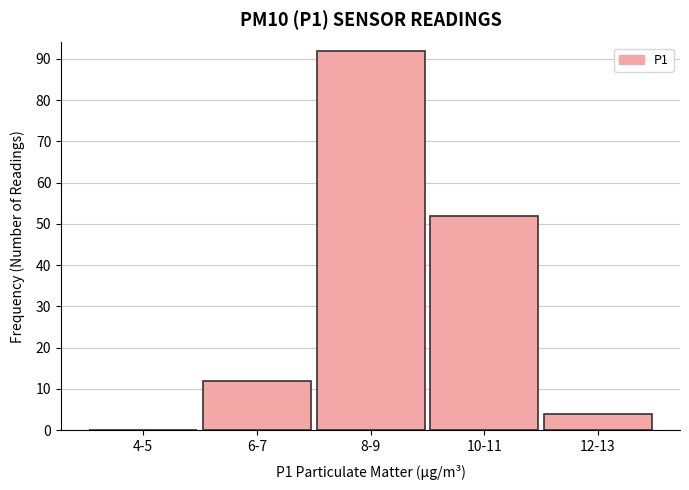

Reading left to right, extract all data points from this chart.

4-5=0	6-7=12	8-9=92	10-11=52	12-13=4